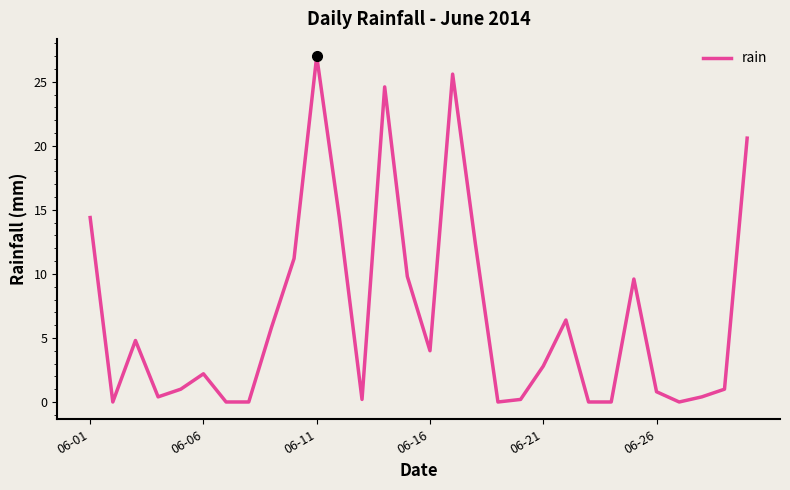

What is the sum of all values?

199.6